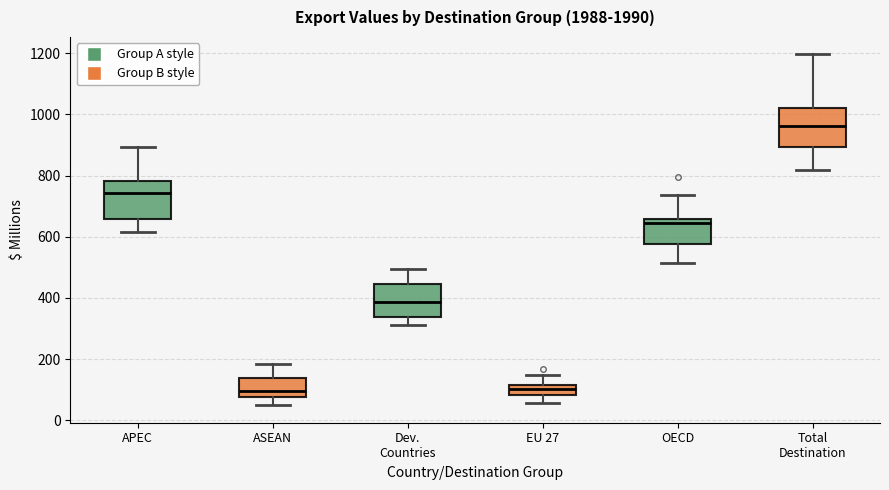

Where is the upper edge of the box for EU 27 on the y-axis? The values are not printed on the chart, so give them approximately, as read against the axis.

120